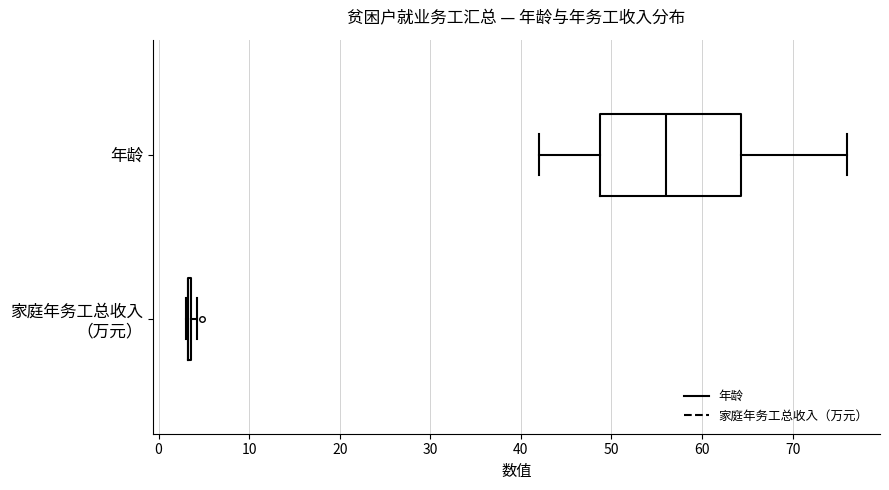

Reading bottom to top, transcribe this box plot: for each box, give where its median line is, the range the box spans, and where its two whiskers end, as read against the x-axis. The values are not printed on the chart, so give them approximately, as read against the axis.

家庭年务工总收入 （万元）: box collapsed to a line at 3, whiskers 3 to 4
年龄: median 56, box 49 to 64, whiskers 42 to 76